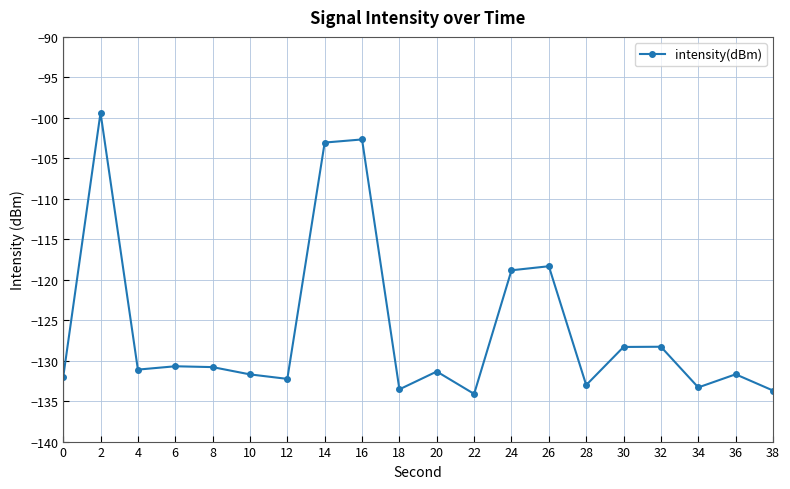

The chart shows a value of -193.4 at 34. True or false?

False